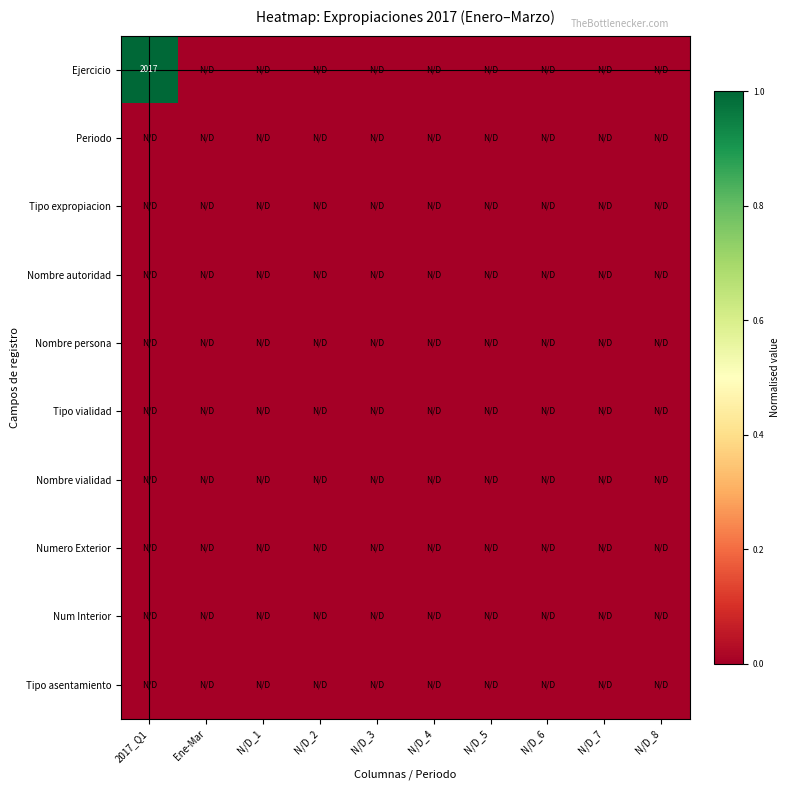

At which category is the sum across all series the highest?

2017_Q1